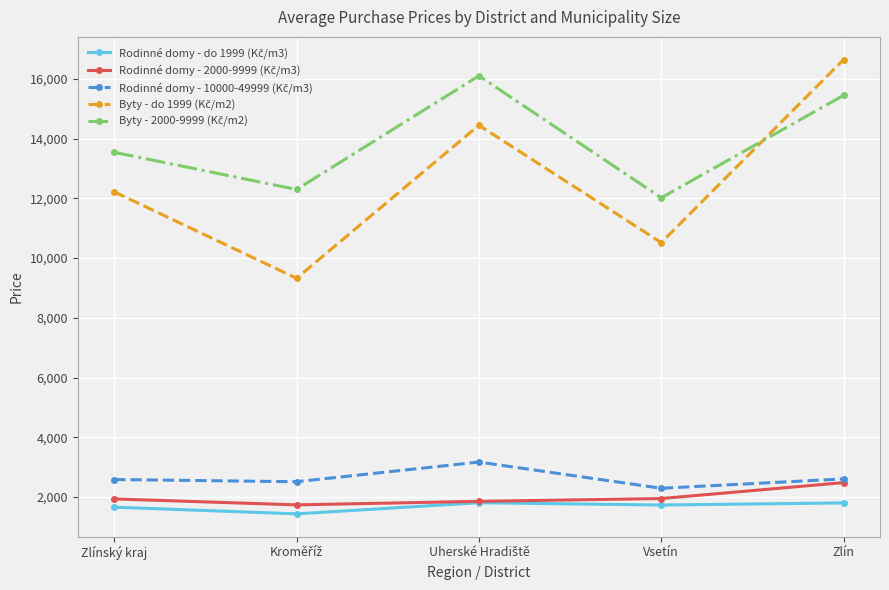

What is the label of the 1st point from the right?

Zlín